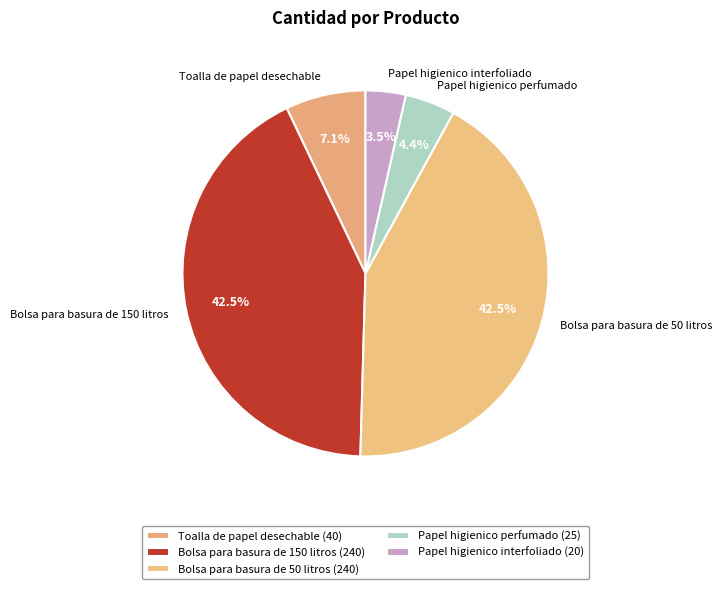

Approximately how many times larger is the value at Toalla de papel desechable compared to Papel higienico perfumado?

1.6